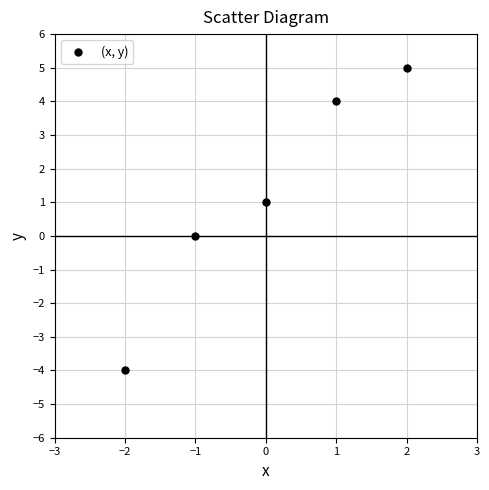

What is the range of Y values (max minus min)?

9